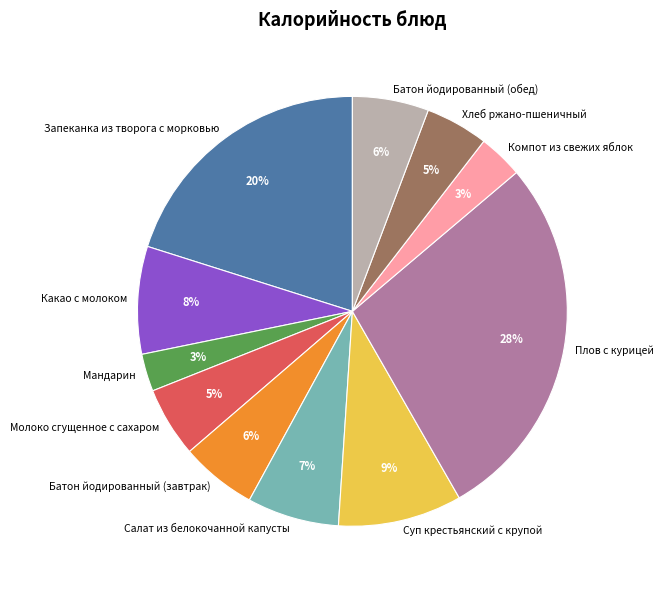

Is the sum of Батон йодированный (завтрак) and Молоко сгущенное с сахаром greater than half?

No